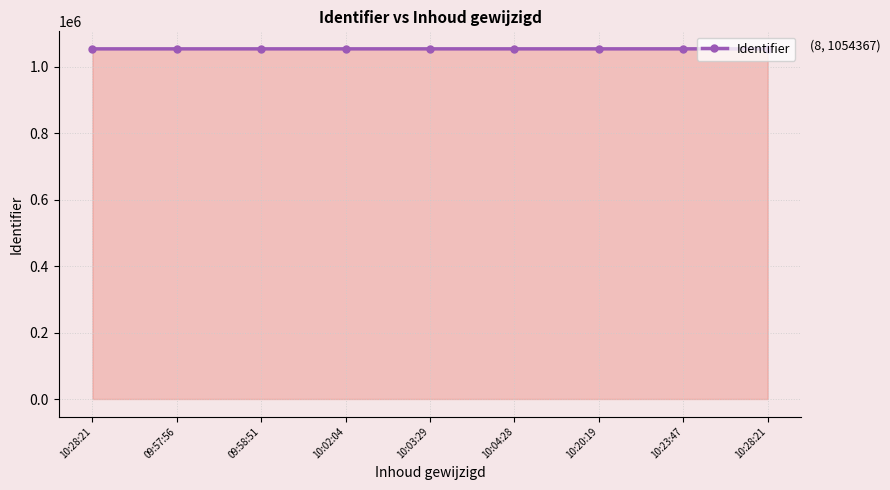

List the labels in order of value, smallest first.

10:28:21, 09:57:56, 09:58:51, 10:02:04, 10:03:29, 10:04:28, 10:20:19, 10:23:47, 10:28:21